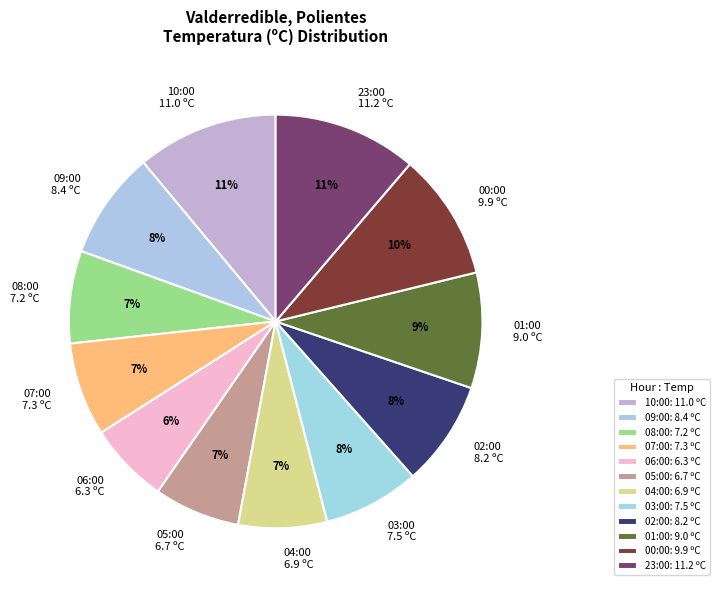

Which has a higher value, 23:00 or 03:00?

23:00